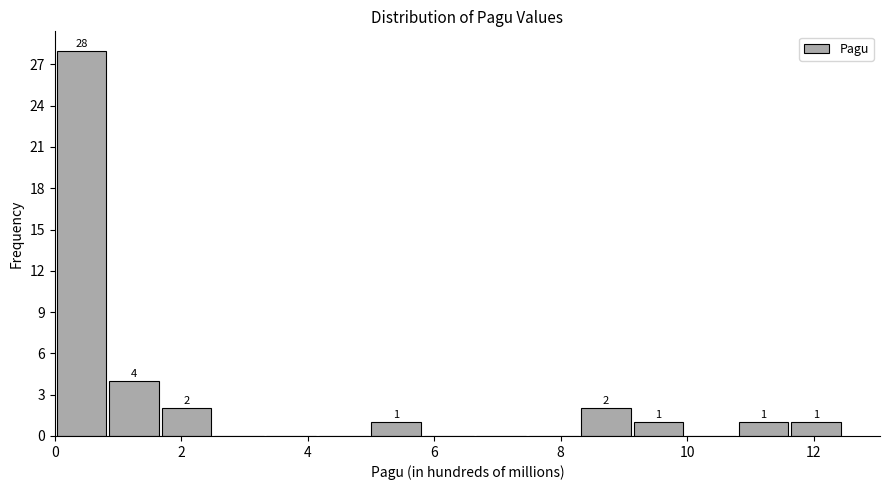

Over which range of the x-axis is the bar tallest?

0.0 to 0.8